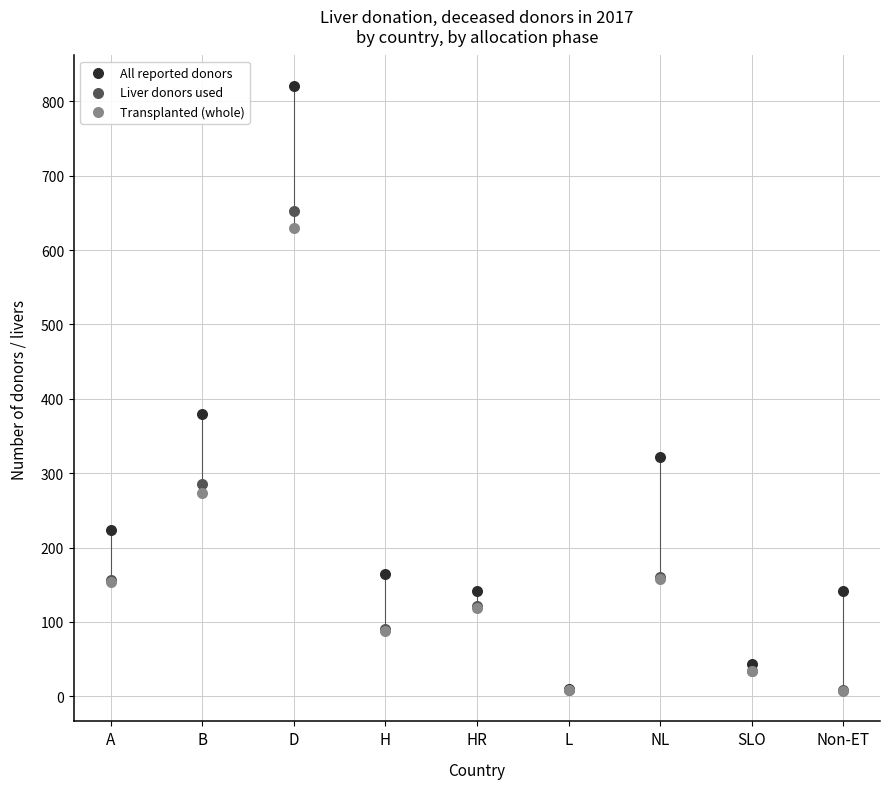

Which series contains the highest Y value?

All reported donors